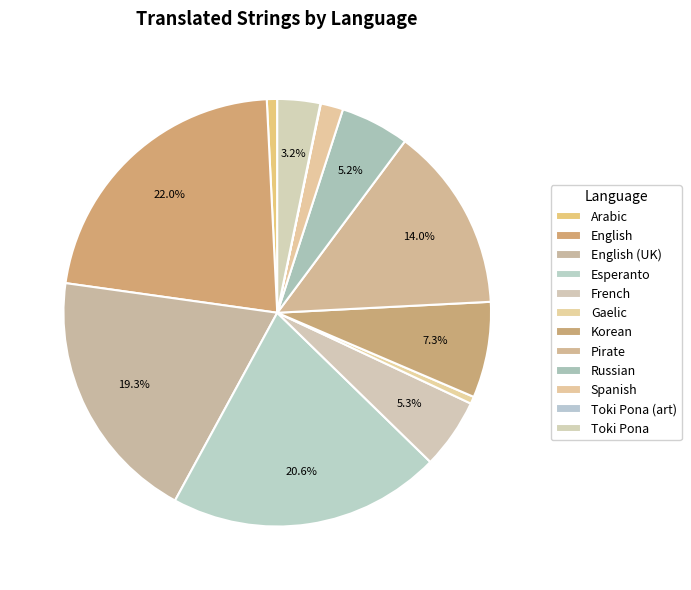

Rank the categories by value from highest to lowest.

English, Esperanto, English (UK), Pirate, Korean, French, Russian, Toki Pona, Spanish, Arabic, Gaelic, Toki Pona (art)